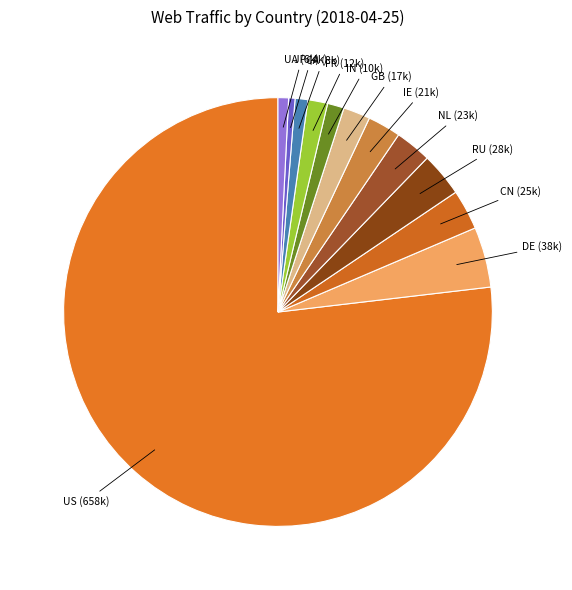

What is the majority slice?

US